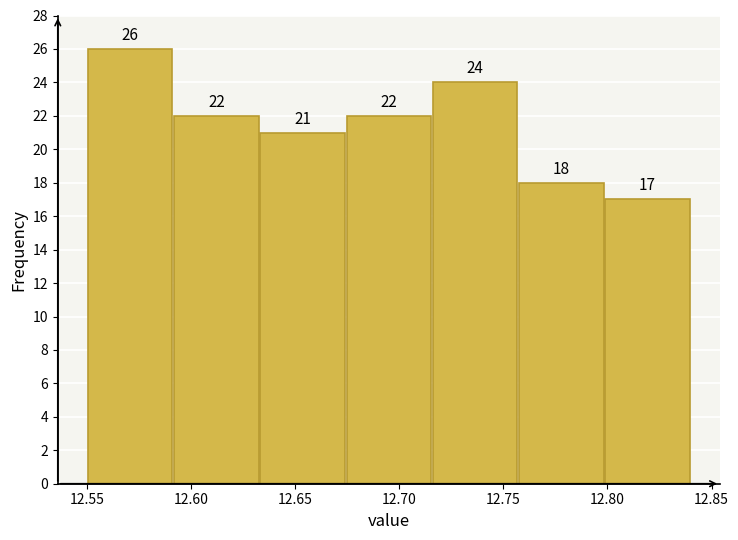

Reading left to right, transcribe this chart: for each bar, give the range it covers on the x-axis and its height. The bar edges are not printed on the chart, so give them approximately, as read against the axis.

12.550 to 12.590: 26
12.590 to 12.635: 22
12.635 to 12.675: 21
12.675 to 12.715: 22
12.715 to 12.755: 24
12.755 to 12.800: 18
12.800 to 12.840: 17